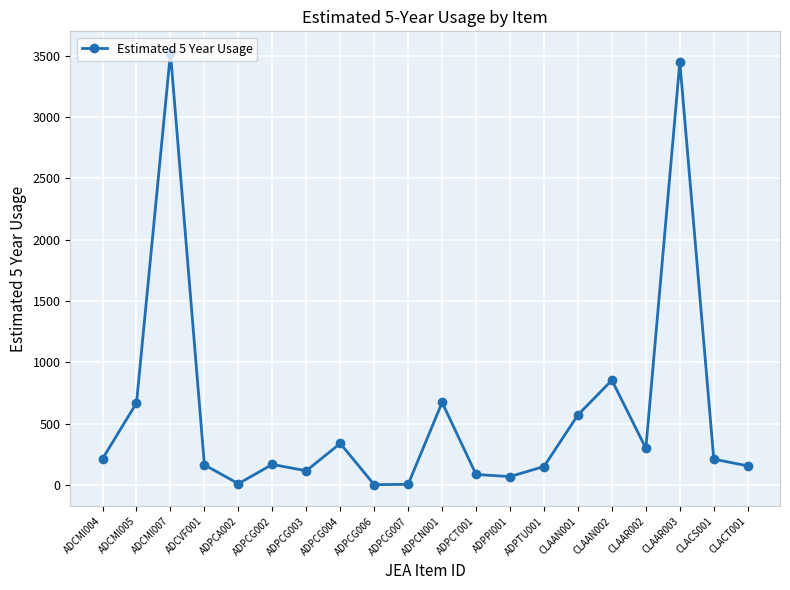

What is the minimum value shown in the chart?

5